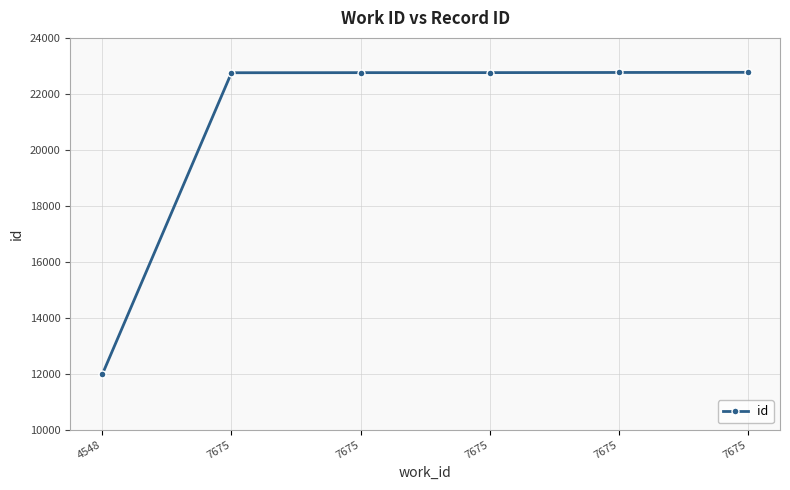

What is the change in value from 4548 to 7675?

+10772